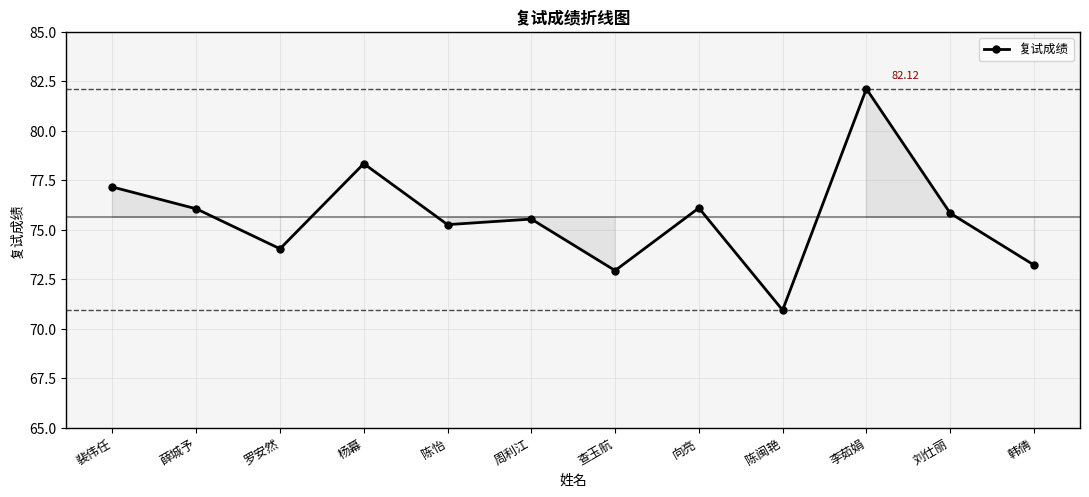

True or false: the data shows 27.5 at 杨幕.

False